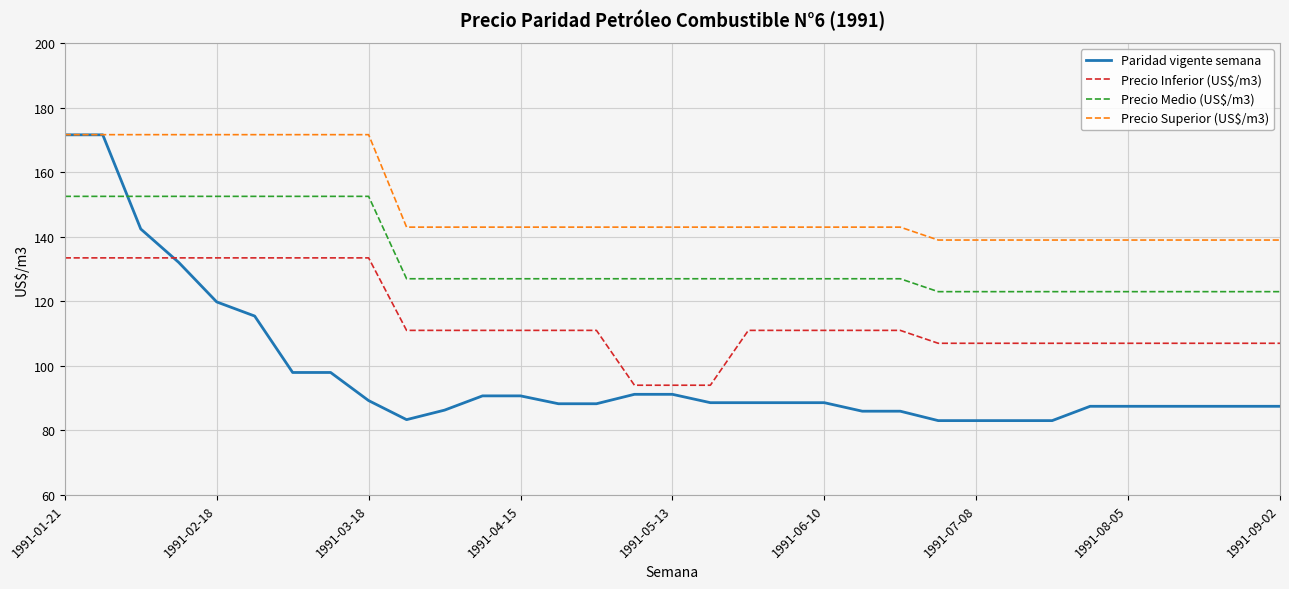

What is the maximum value shown in the chart?

171.7